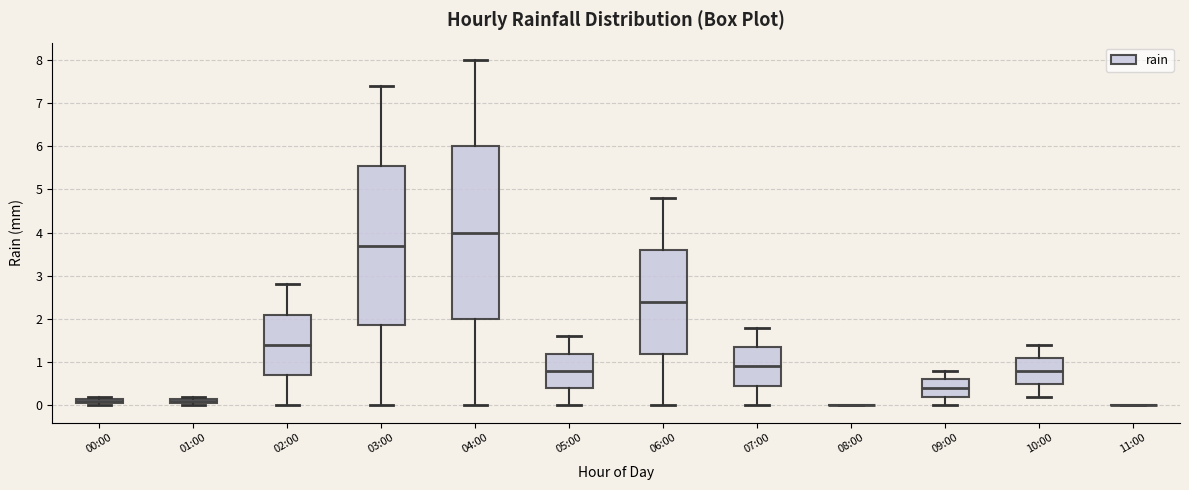

Where is the lower edge of the box for 06:00 on the y-axis? The values are not printed on the chart, so give them approximately, as read against the axis.

1.2